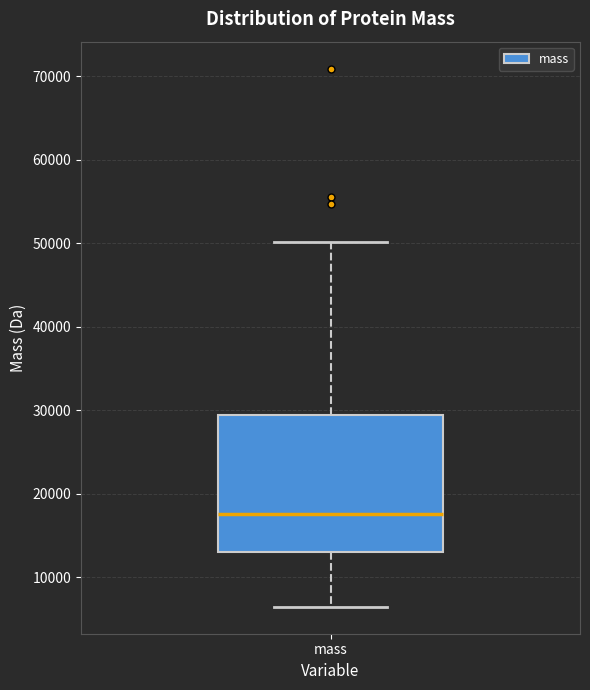

Where does the median line of the box for mass sit on the y-axis? The values are not printed on the chart, so give them approximately, as read against the axis.

18000